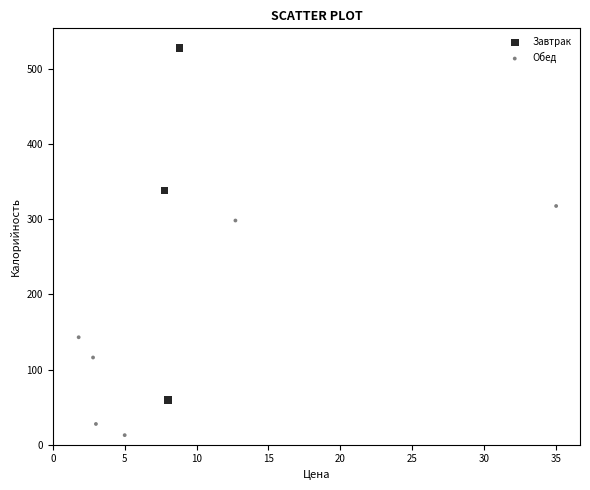

Which series has the widest spread of Y values?

Завтрак